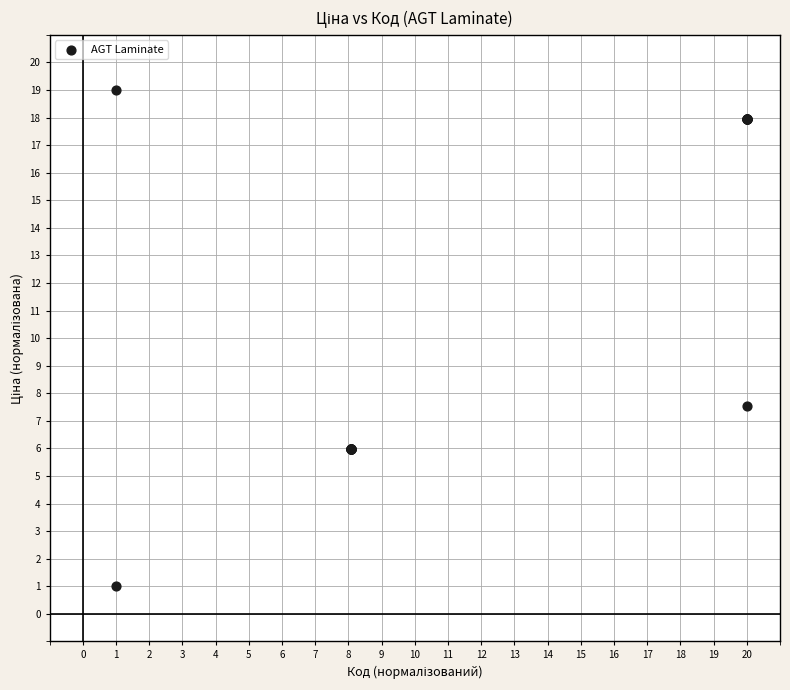

What Y value in the scatter plot is closest to 10?

7.5